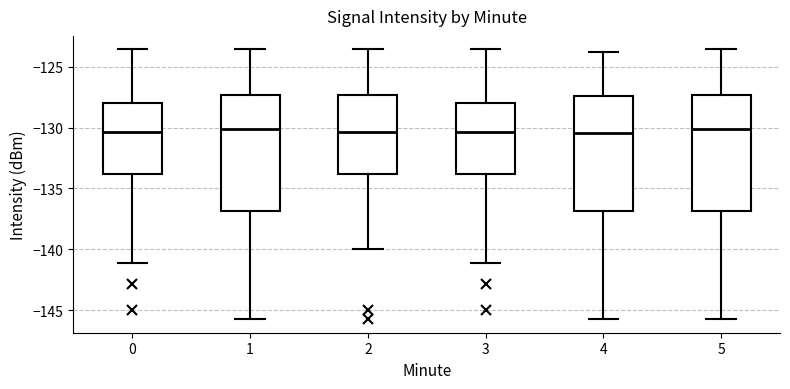

Reading left to right, transcribe this box plot: for each box, give where its median line is, the range the box spans, and where its two whiskers end, as read against the y-axis. The values are not printed on the chart, so give them approximately, as read against the axis.

0: median -130.5, box -134.0 to -128.0, whiskers -141.0 to -123.5
1: median -130.0, box -137.0 to -127.5, whiskers -146.0 to -123.5
2: median -130.5, box -134.0 to -127.5, whiskers -140.0 to -123.5
3: median -130.5, box -134.0 to -128.0, whiskers -141.0 to -123.5
4: median -130.5, box -137.0 to -127.5, whiskers -146.0 to -124.0
5: median -130.0, box -137.0 to -127.5, whiskers -146.0 to -123.5